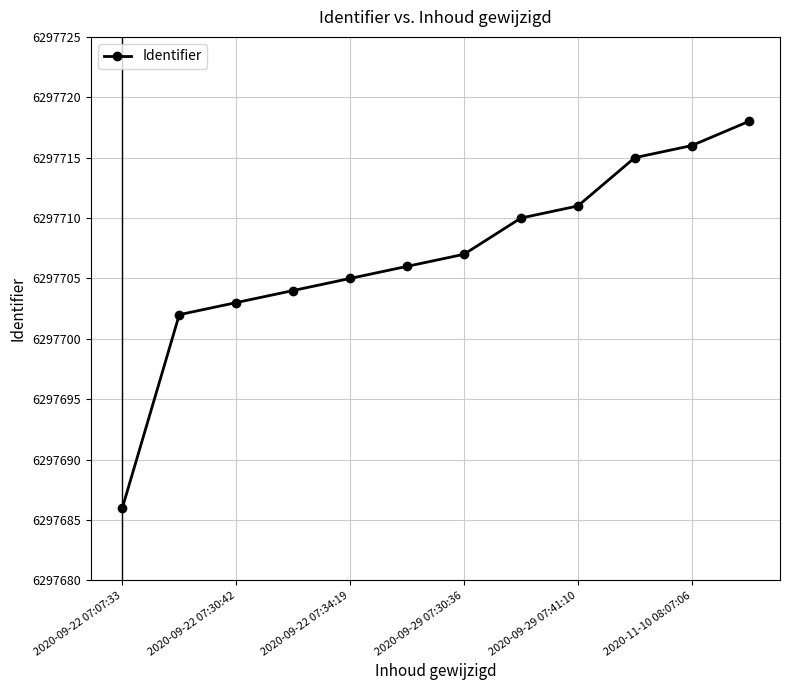

What is the average value?

6297707